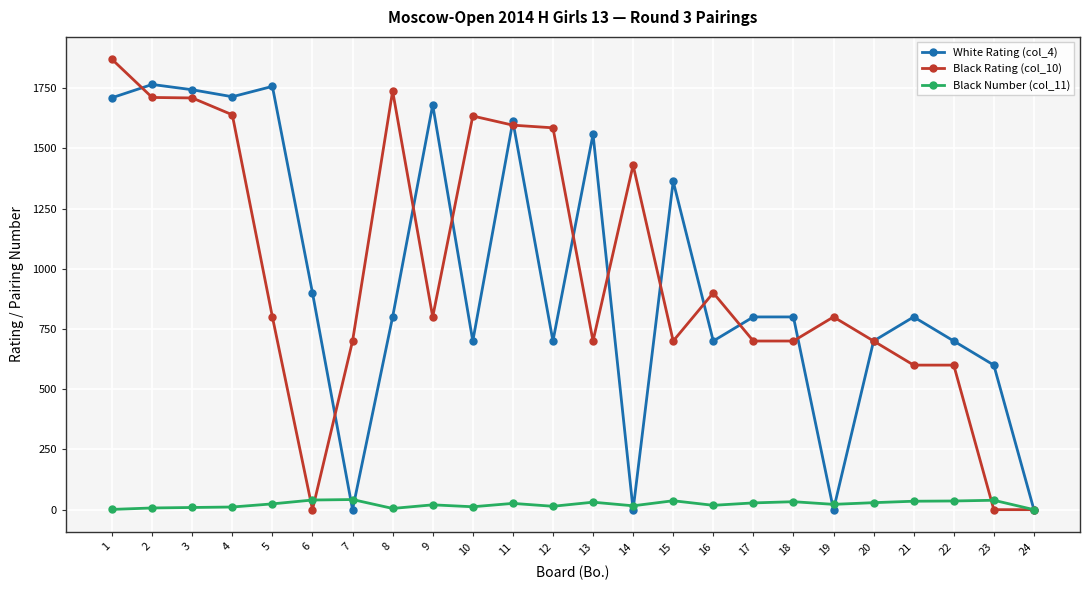

What is the sum of all Black Rating (col_10) values?

23611